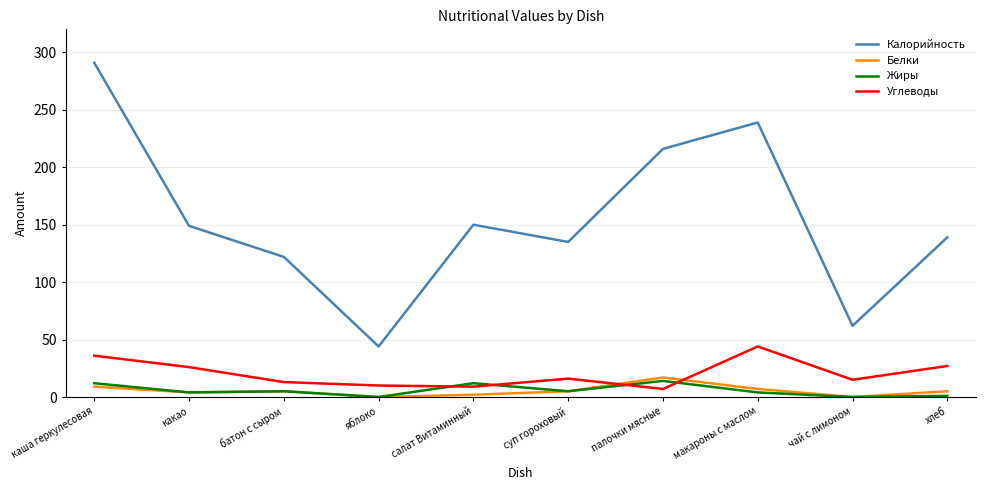

Which series has the widest spread of values?

Калорийность